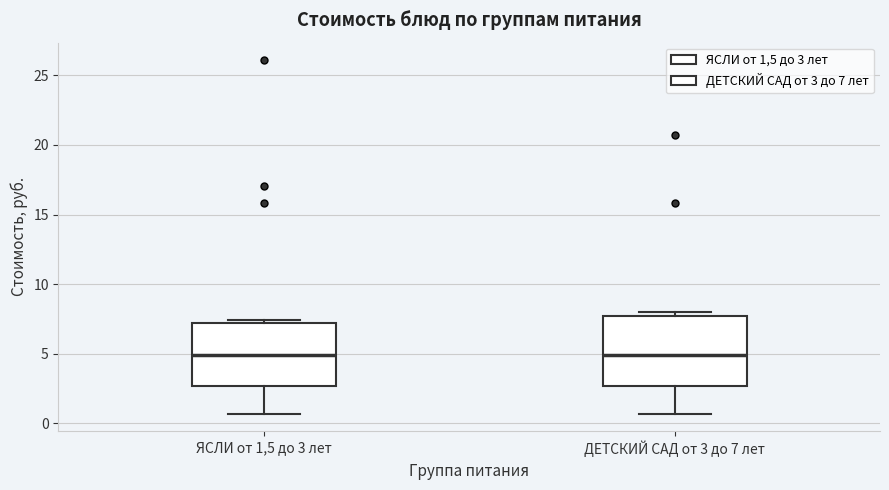

Reading left to right, transcribe this box plot: for each box, give where its median line is, the range the box spans, and where its two whiskers end, as read against the y-axis. The values are not printed on the chart, so give them approximately, as read against the axis.

ЯСЛИ от 1,5 до 3 лет: median 5.0, box 2.5 to 7.0, whiskers 0.5 to 7.5
ДЕТСКИЙ САД от 3 до 7 лет: median 5.0, box 2.5 to 7.5, whiskers 0.5 to 8.0